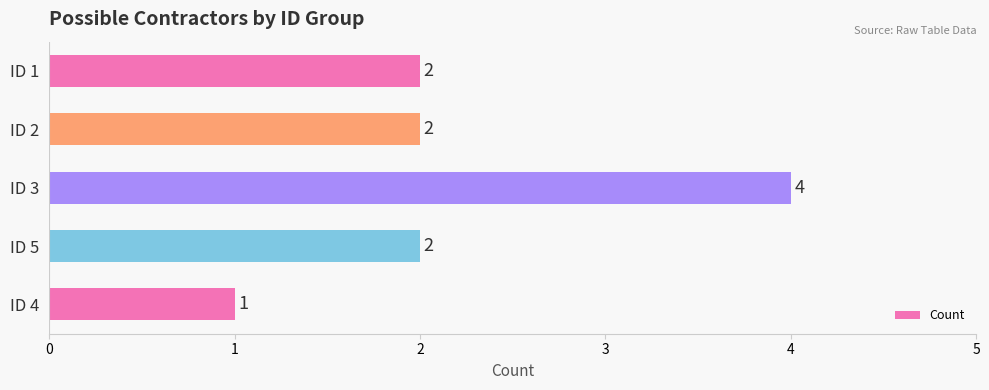

Does the chart contain stacked bars?

No